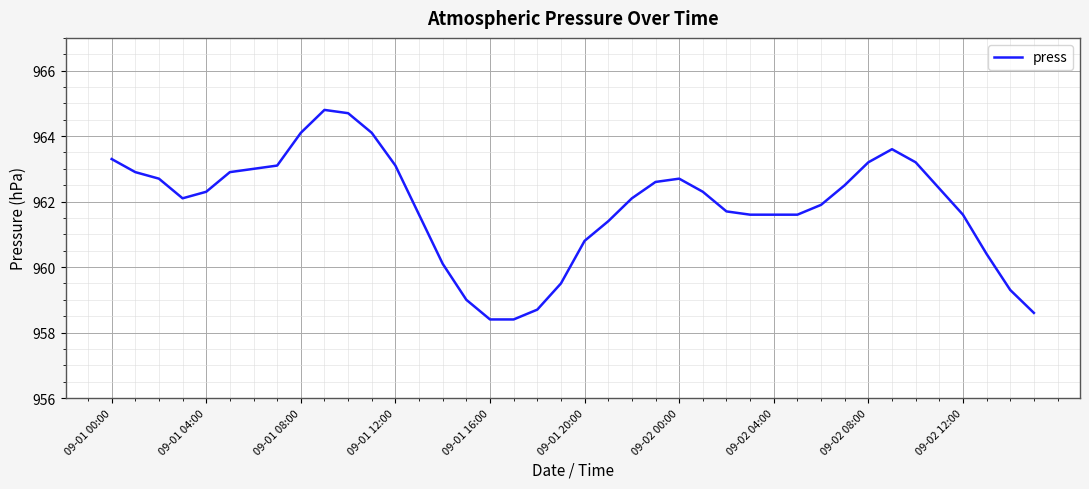

What is the difference between the maximum and minimum values?

6.4